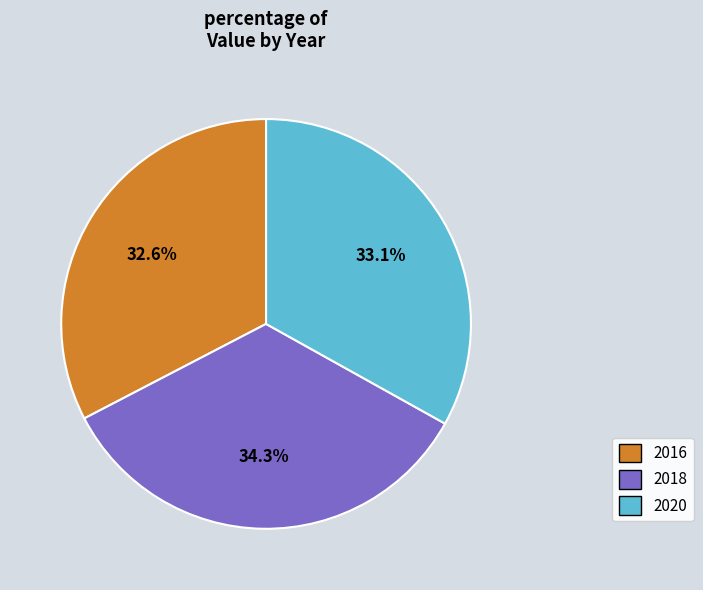

To the nearest percent, what is the difference between the largest and smallest slice percentages?

2%